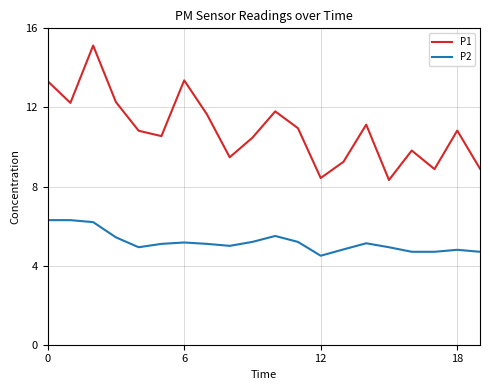

True or false: P2 and P1 intersect in this chart.

False